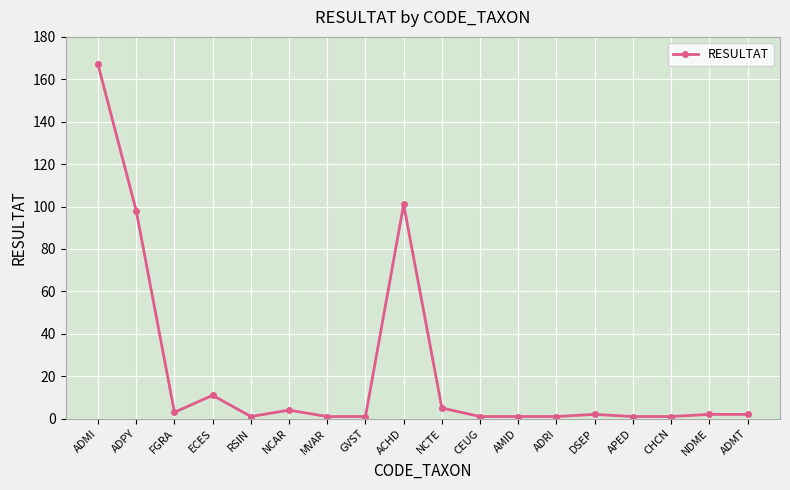

How many lines are shown in the chart?

1